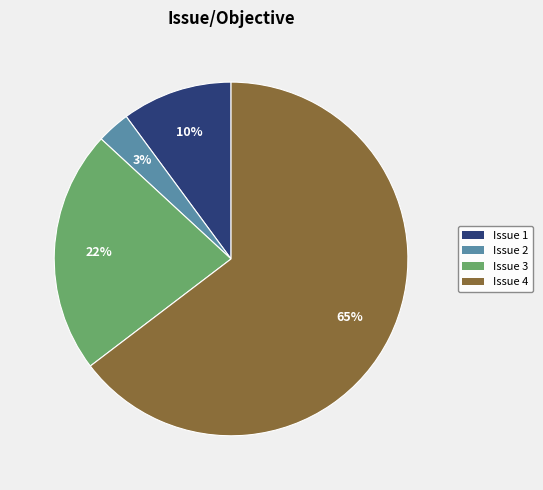

Is there any slice that represents more than half of the pie?

Yes